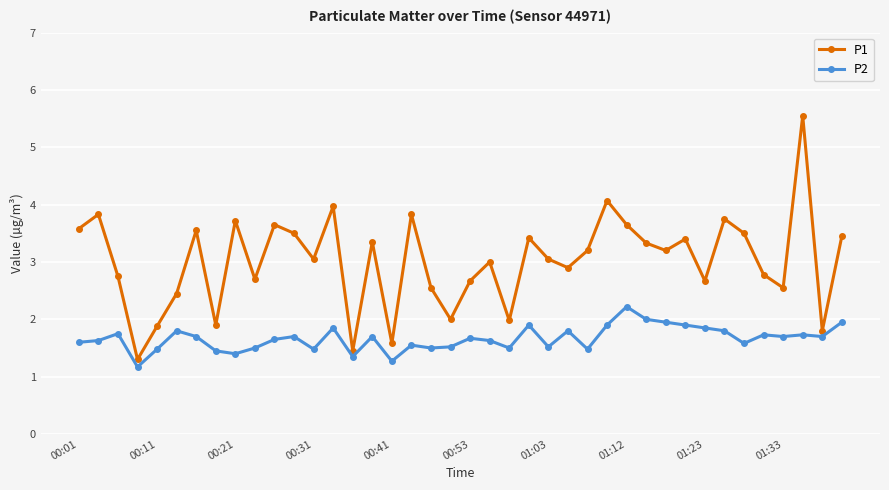

True or false: P2 and P1 cross at least once.

False